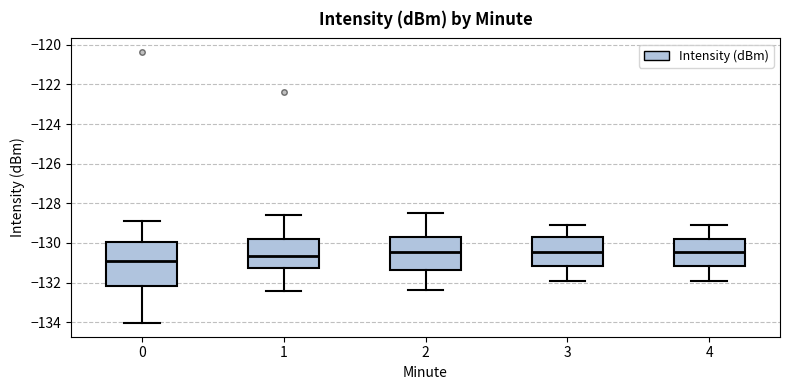

Reading left to right, transcribe this box plot: for each box, give where its median line is, the range the box spans, and where its two whiskers end, as read against the y-axis. The values are not printed on the chart, so give them approximately, as read against the axis.

0: median -131.0, box -132.2 to -130.0, whiskers -134.0 to -128.8
1: median -130.6, box -131.2 to -129.8, whiskers -132.4 to -128.6
2: median -130.4, box -131.4 to -129.8, whiskers -132.4 to -128.4
3: median -130.4, box -131.2 to -129.8, whiskers -131.8 to -129.0
4: median -130.4, box -131.2 to -129.8, whiskers -131.8 to -129.0